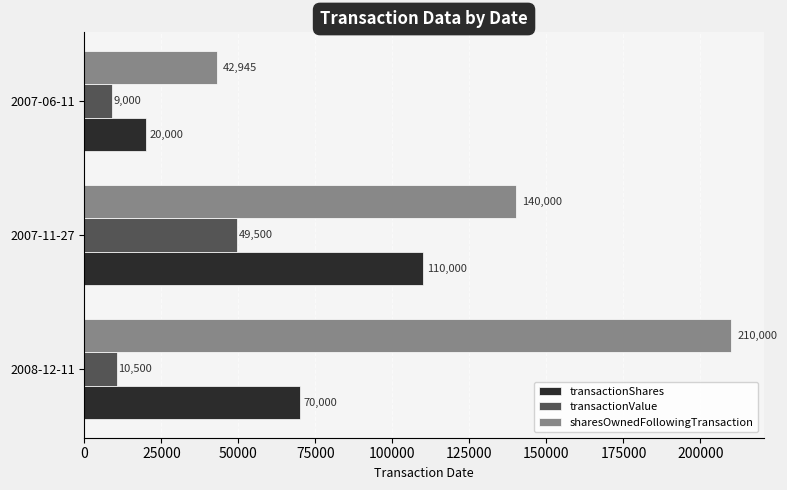

Which series has the largest total across all categories?

sharesOwnedFollowingTransaction